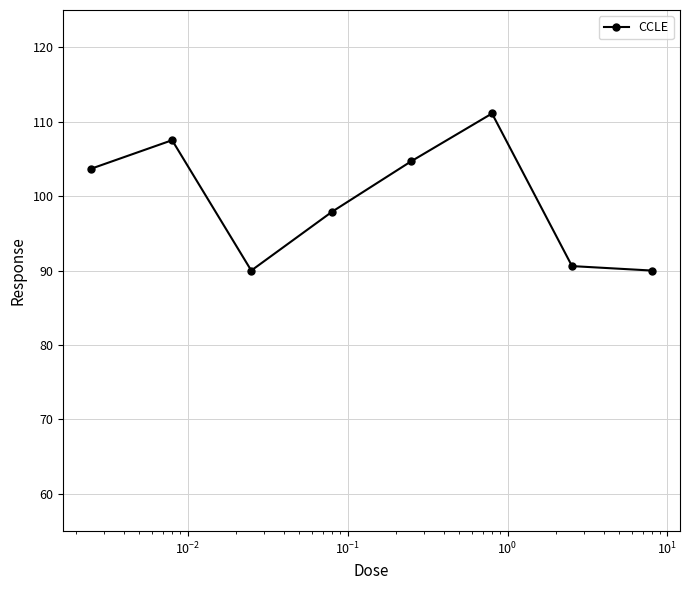

What is the smallest value displayed?

90.0